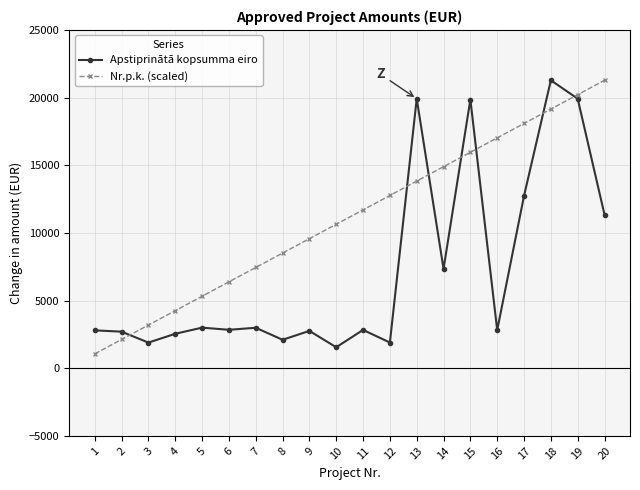

Which series has the largest range (max minus min)?

Nr.p.k. (scaled)